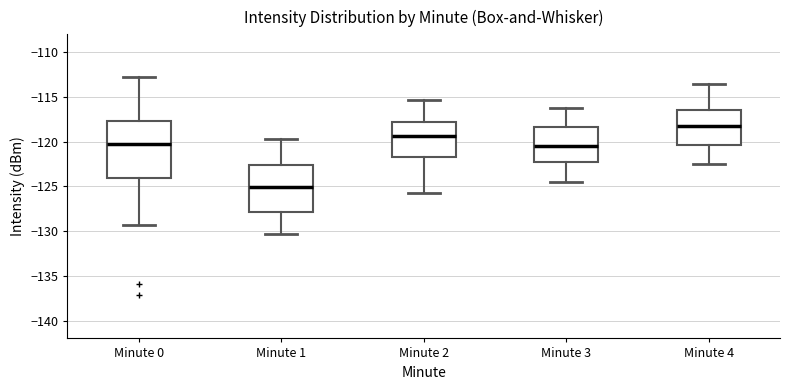

Reading left to right, transcribe this box plot: for each box, give where its median line is, the range the box spans, and where its two whiskers end, as read against the y-axis. The values are not printed on the chart, so give them approximately, as read against the axis.

Minute 0: median -120.5, box -124.0 to -117.5, whiskers -129.5 to -113.0
Minute 1: median -125.0, box -128.0 to -122.5, whiskers -130.5 to -119.5
Minute 2: median -119.5, box -121.5 to -117.5, whiskers -125.5 to -115.5
Minute 3: median -120.5, box -122.5 to -118.5, whiskers -124.5 to -116.0
Minute 4: median -118.5, box -120.5 to -116.5, whiskers -122.5 to -113.5